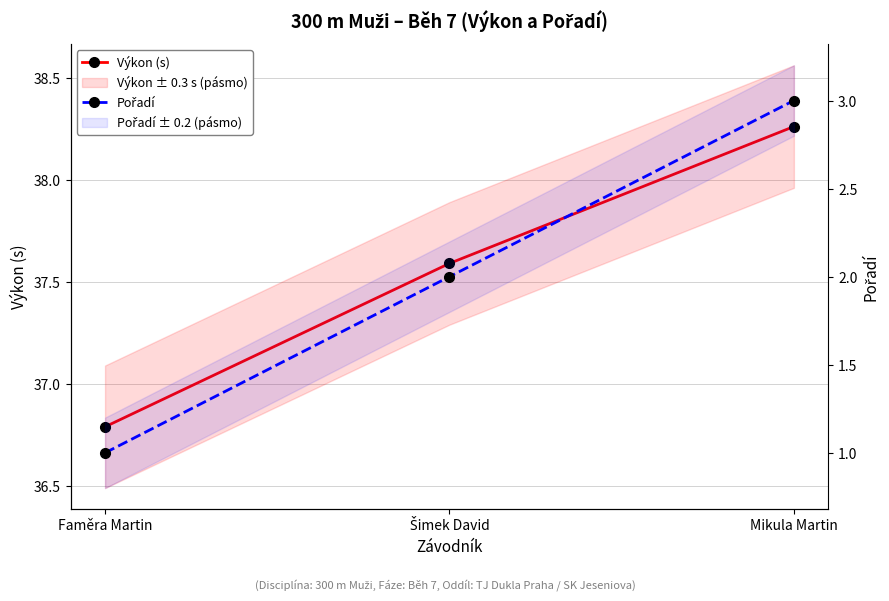

What is the value of the Pořadí point at the 1st from the left?

1.0